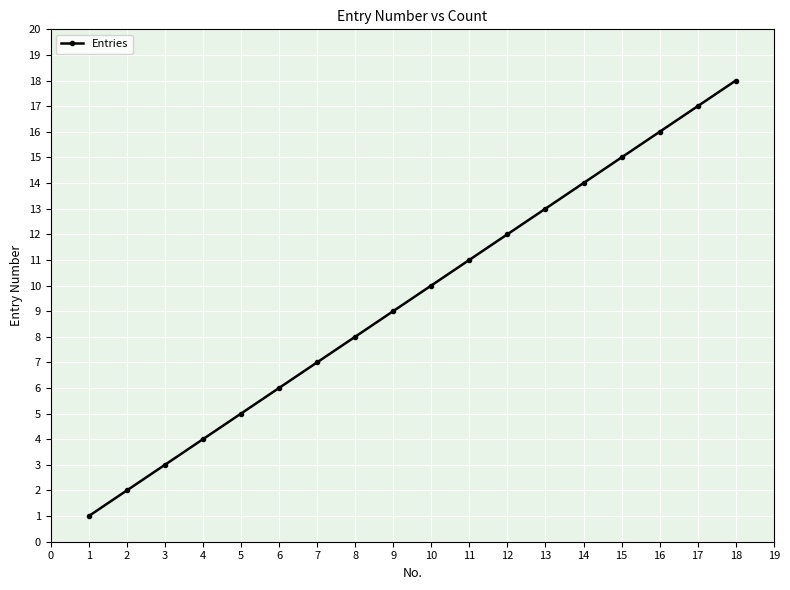

List the labels in order of value, smallest first.

1, 2, 3, 4, 5, 6, 7, 8, 9, 10, 11, 12, 13, 14, 15, 16, 17, 18